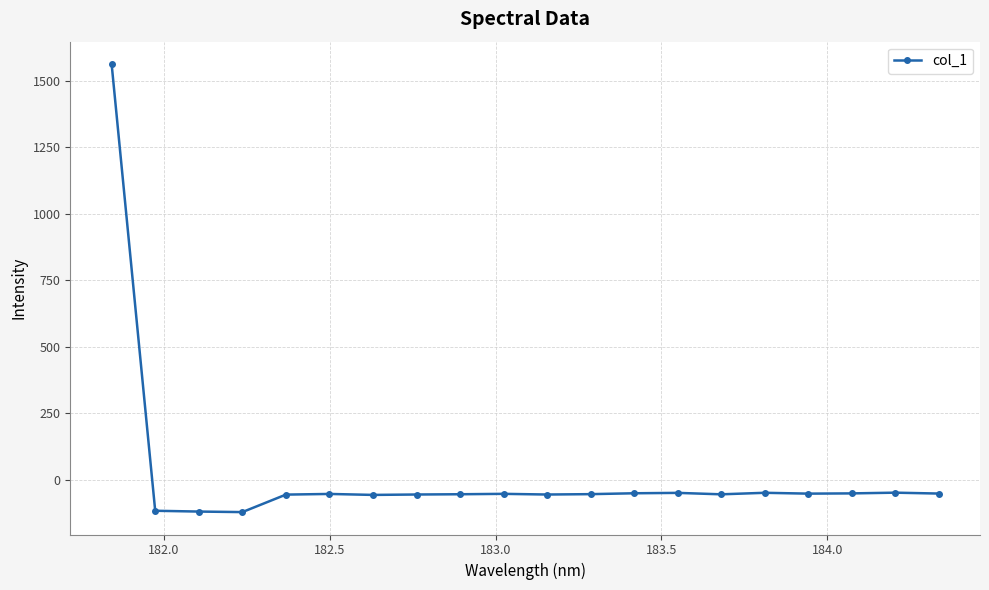

What is the sum of all values?

365.4